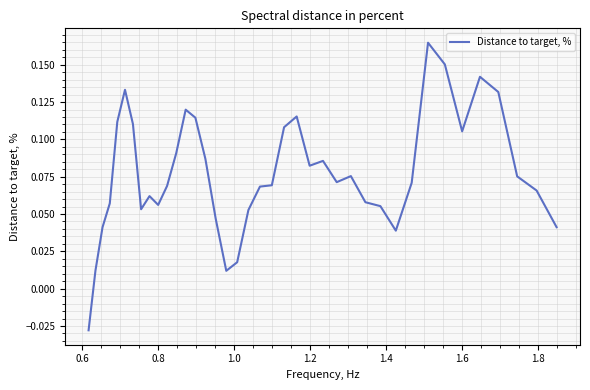

Does the chart display data point markers on the line(s)?

No